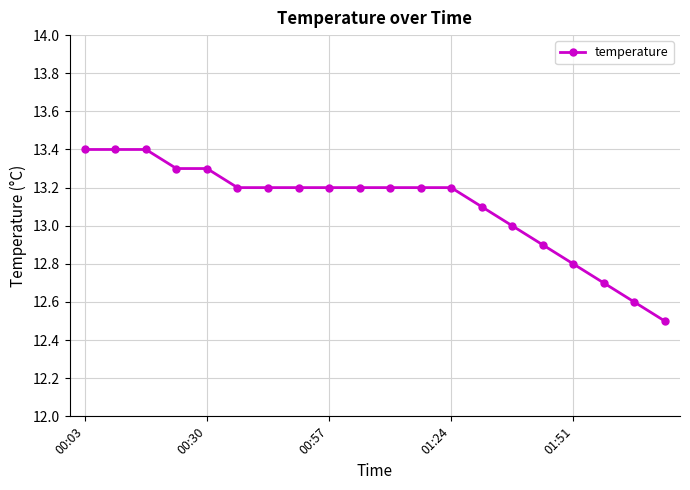

What is the difference between the maximum and minimum values?

0.9